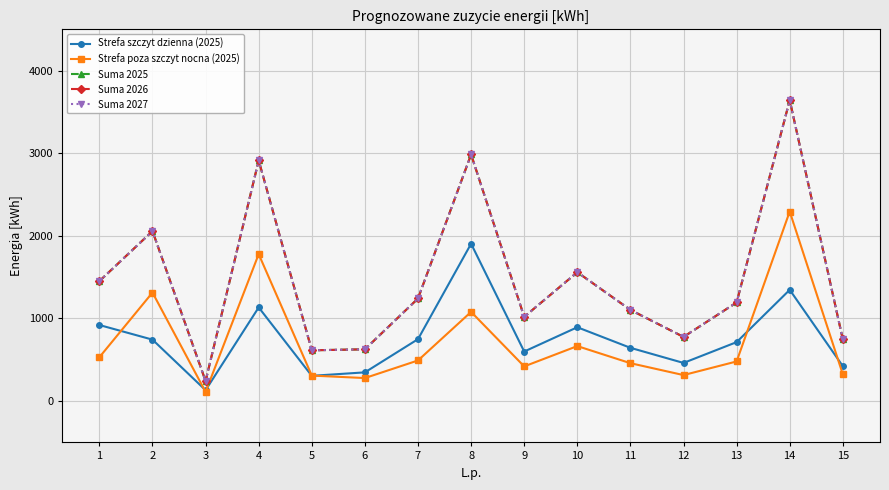

How many interior local valleys does the Strefa szczyt dzienna (2025) series have?

4